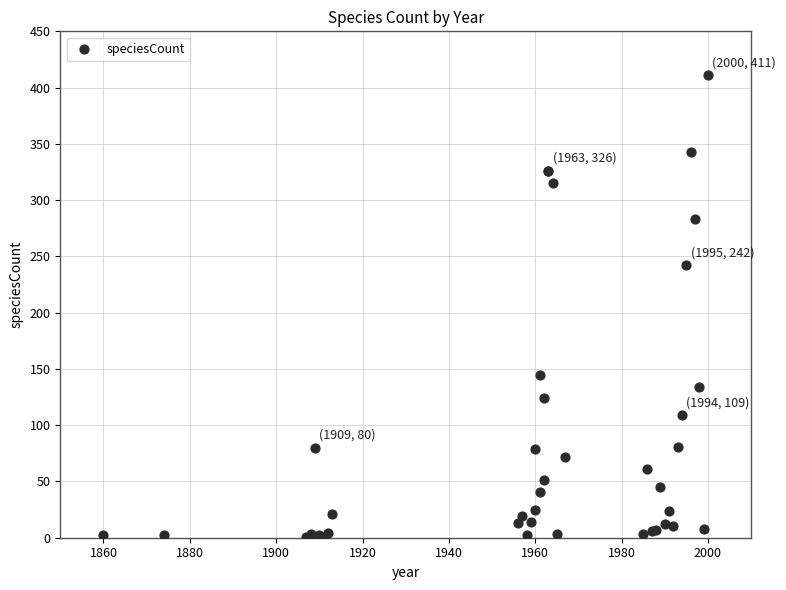

What Y value in the scatter plot is closest to 206?

242